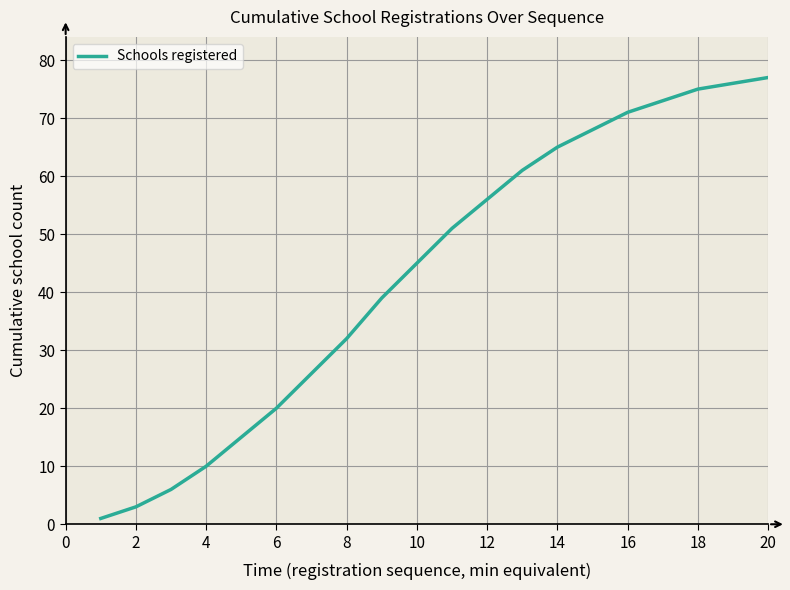

What is the difference between the maximum and minimum values?

76